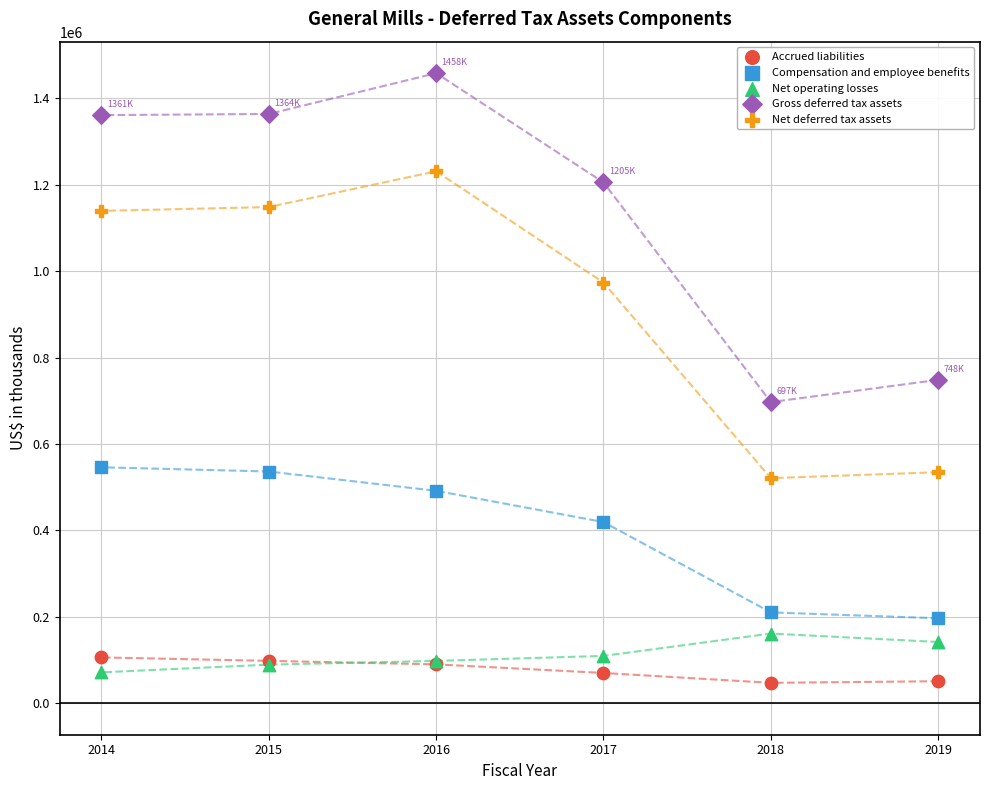

Which series reaches the maximum Y coordinate?

Gross deferred tax assets